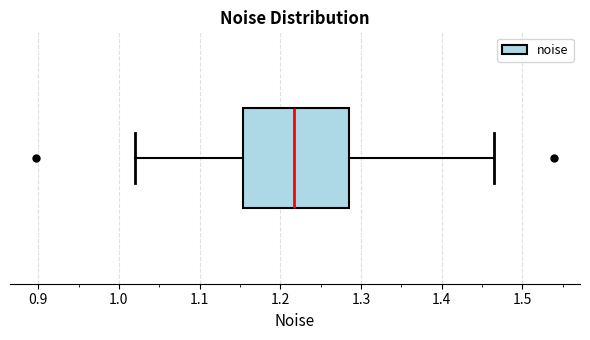

Transcribe this box plot: give where the median line is, the range the box spans, and where the two whiskers end, as read against the x-axis. The values are not printed on the chart, so give them approximately, as read against the axis.

median 1.22, box 1.15 to 1.28, whiskers 1.02 to 1.46